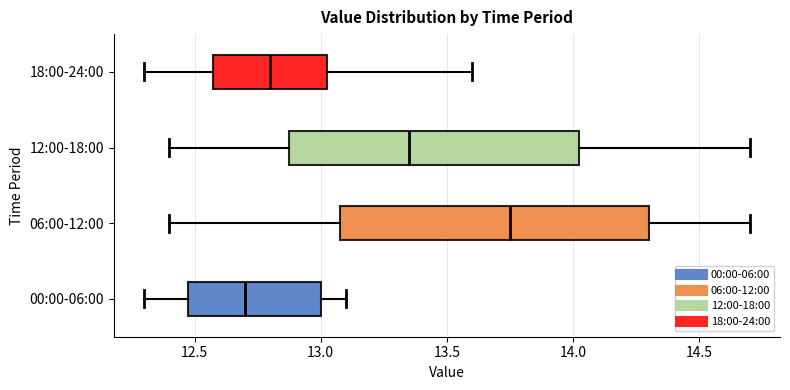

Which box has the furthest to the left median line?

00:00-06:00